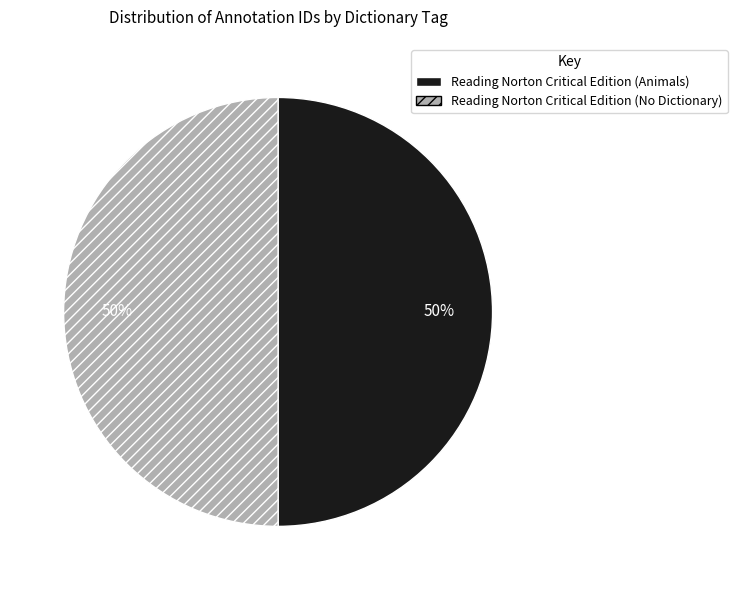

Combined, do Reading Norton Critical Edition (Animals) and Reading Norton Critical Edition (No Dictionary) account for over 50%?

Yes